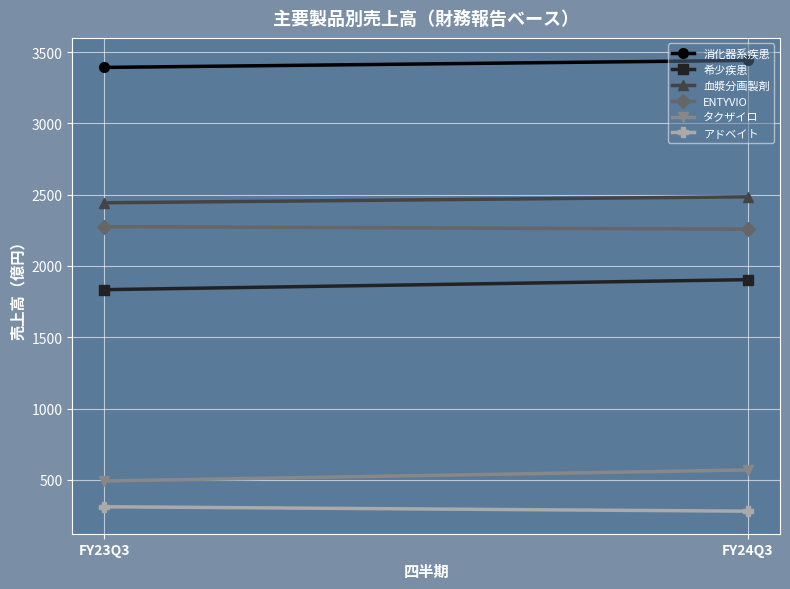

Between FY23Q3 and FY24Q3, which series saw the biggest shift?

タクザイロ